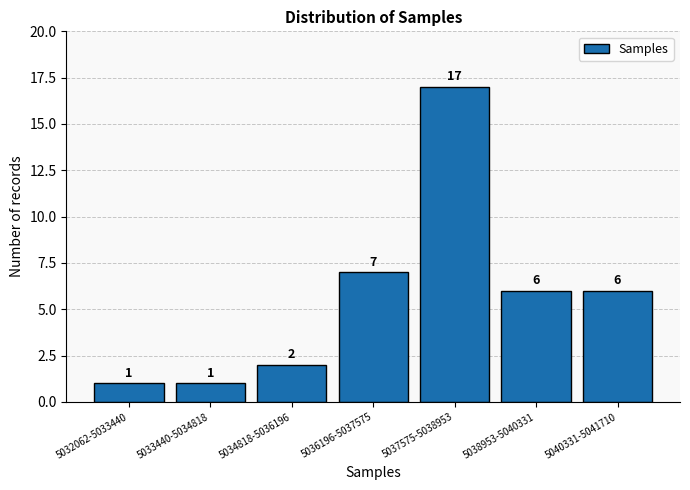

Reading left to right, list all the values displayed in this chart.

5032062-5033440=1	5033440-5034818=1	5034818-5036196=2	5036196-5037575=7	5037575-5038953=17	5038953-5040331=6	5040331-5041710=6